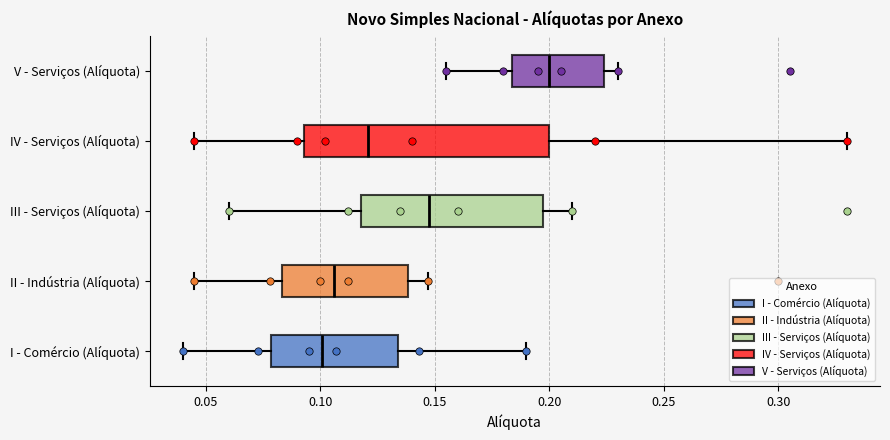

Which box has the furthest to the right median line?

V - Serviços (Alíquota)